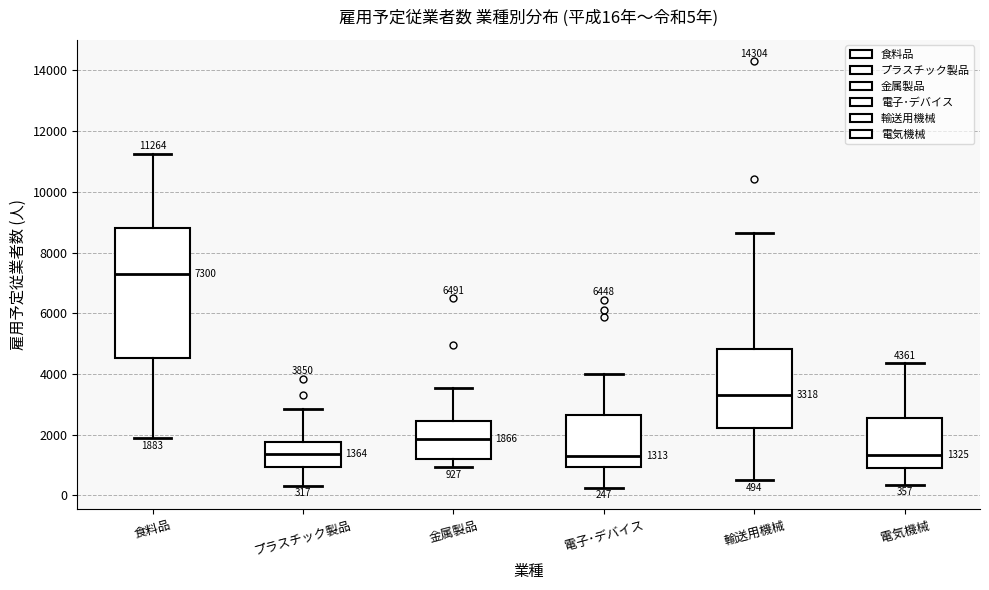

Which box has the highest median line?

食料品